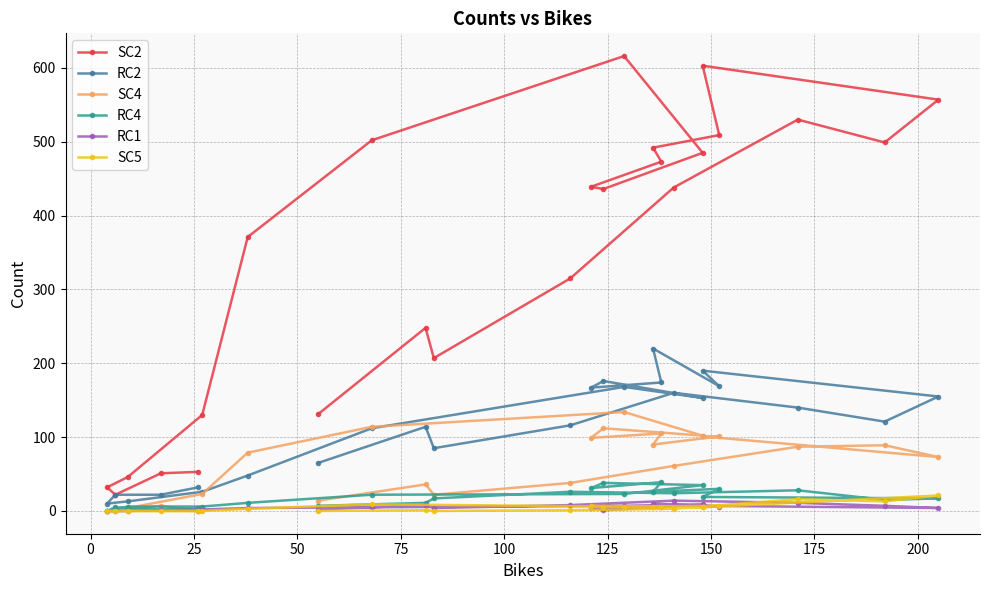

What is the highest value of the RC1 series?

14